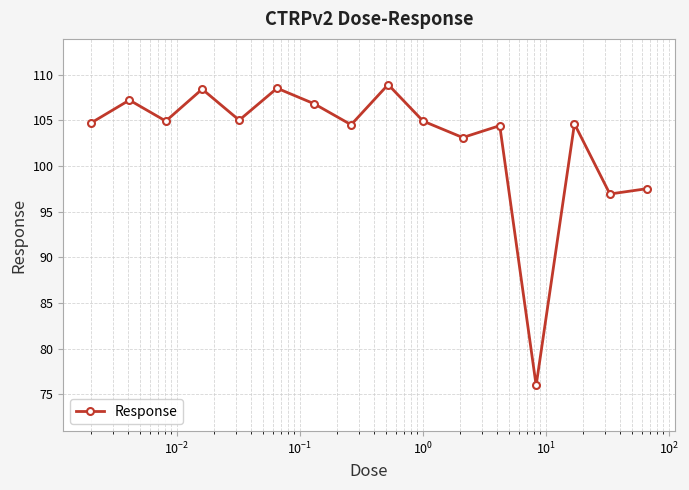

What is the average value?

102.9